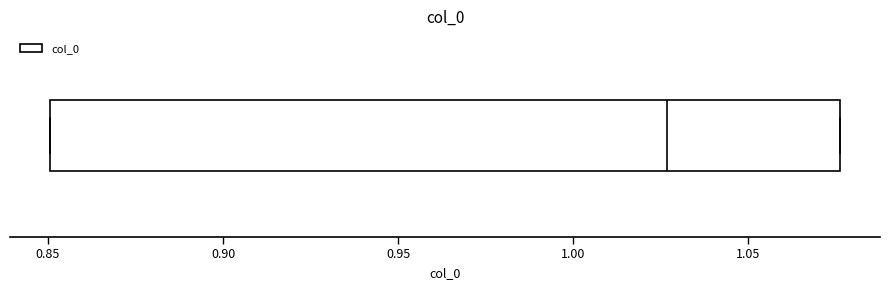

Read this box plot against the x-axis: the position of the median line, the range covered by the box, and the ends of both whiskers. The values are not printed on the chart, so give them approximately, as read against the axis.

median 1.025, box 0.850 to 1.075, whiskers 0.850 to 1.075